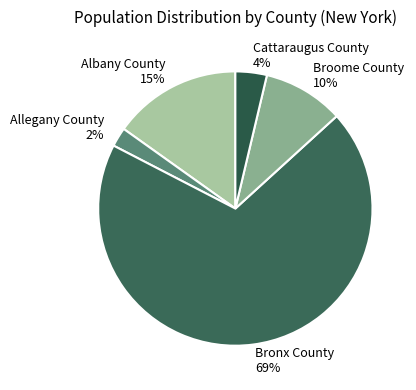

Does Bronx County account for over 50% of the chart?

Yes